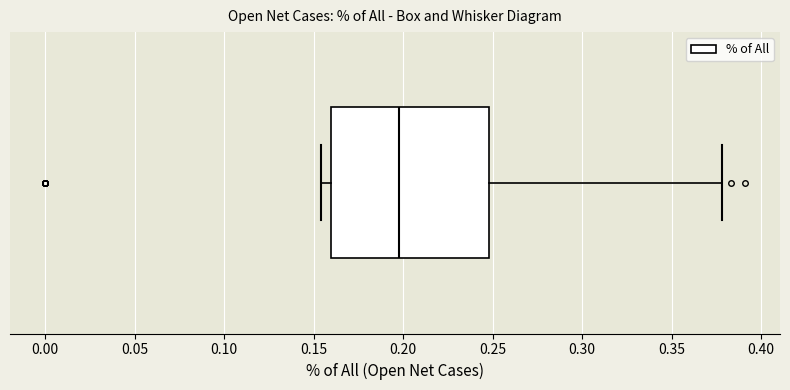

Read this box plot against the x-axis: the position of the median line, the range covered by the box, and the ends of both whiskers. The values are not printed on the chart, so give them approximately, as read against the axis.

median 0.200, box 0.160 to 0.250, whiskers 0.155 to 0.380